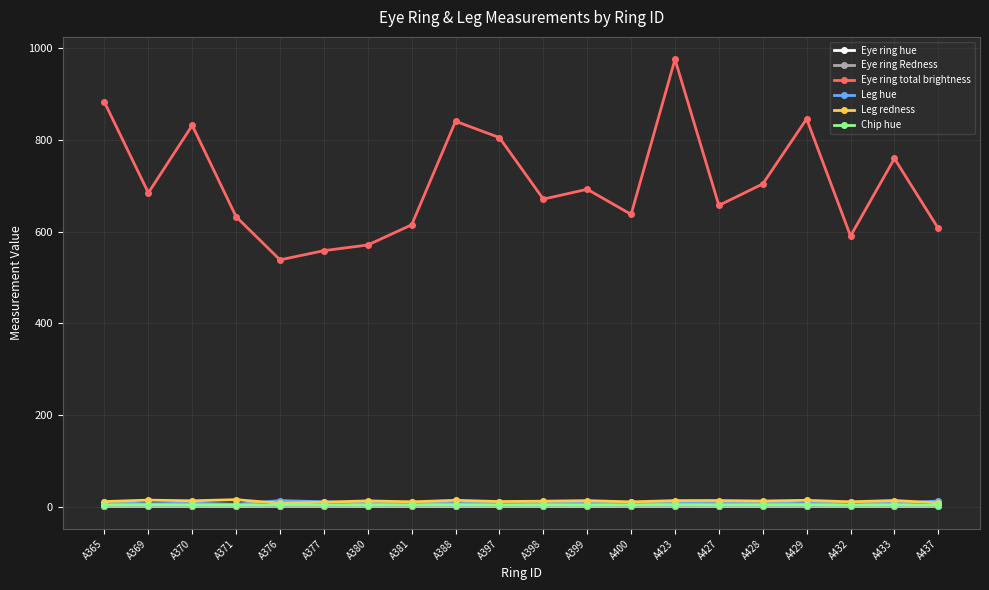

The Eye ring total brightness series shows 1099.9 at A398. True or false?

False